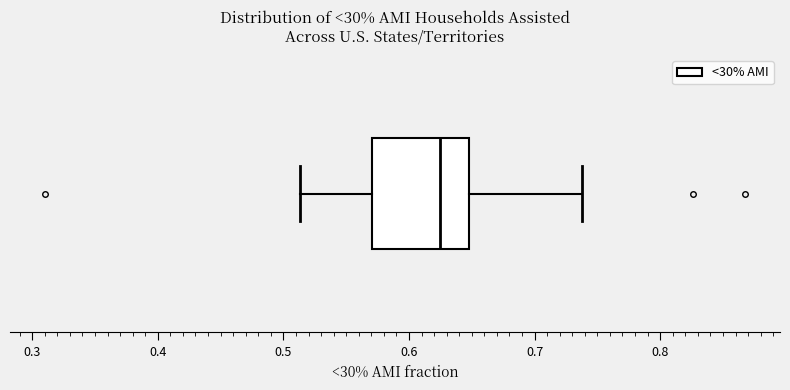

Where does the right whisker of the box end on the x-axis? The values are not printed on the chart, so give them approximately, as read against the axis.

0.74